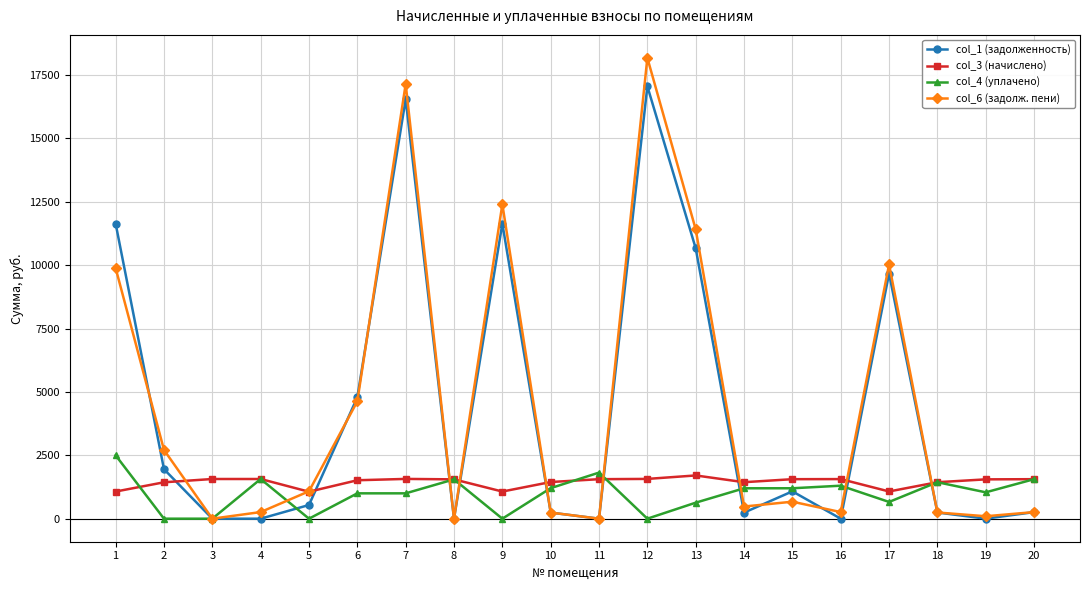

True or false: col_1 (задолженность) has more than 1 interior local peaks.

True